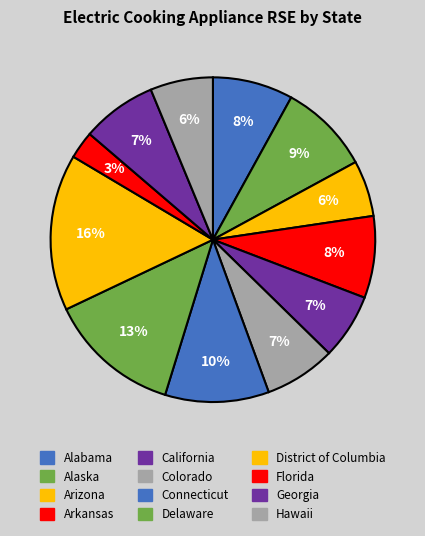

Count the number of slices in the pie.

12